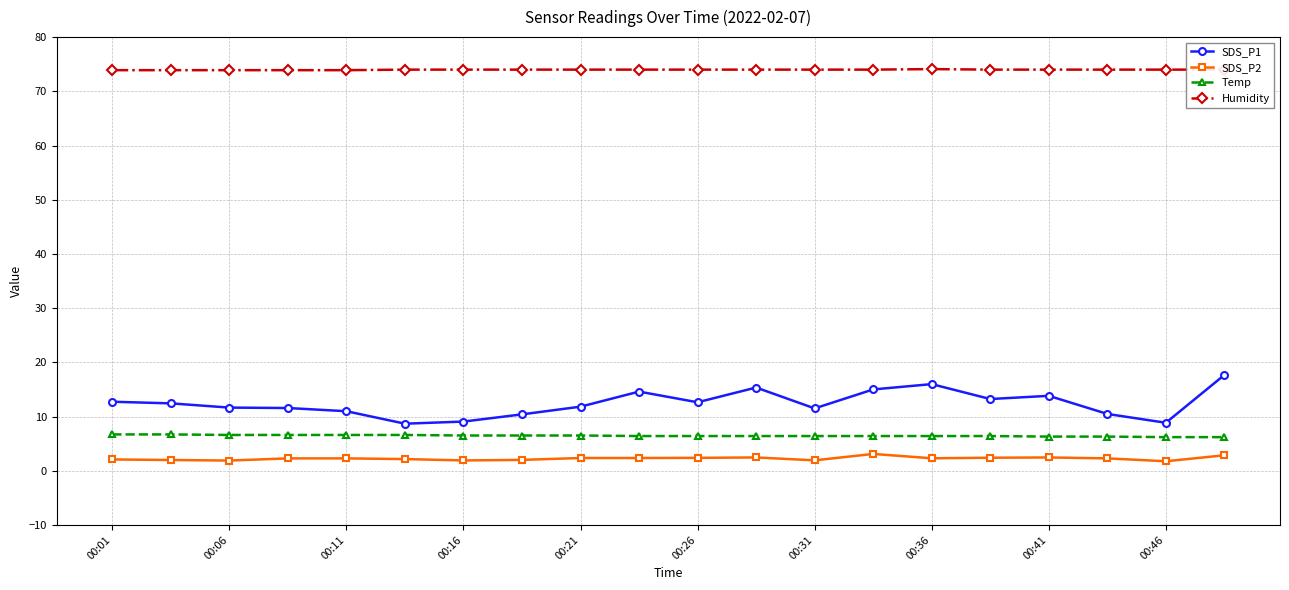

What is the smallest value displayed?

1.8